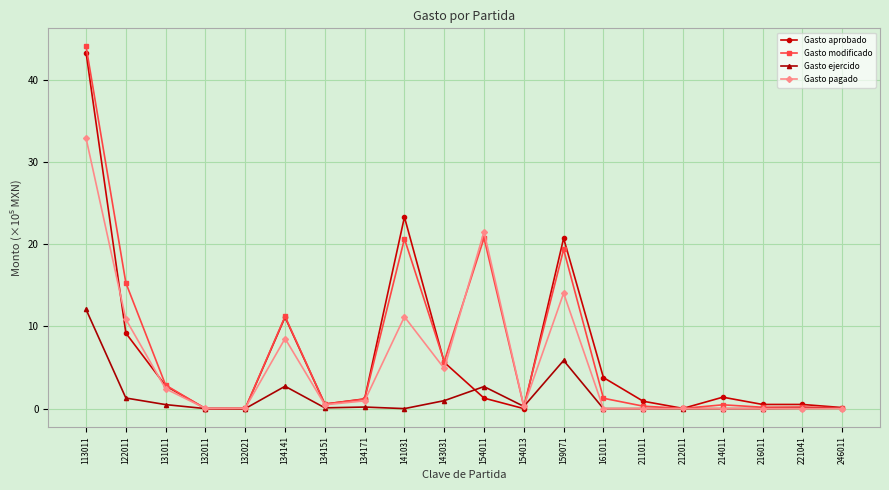

True or false: Gasto aprobado and Gasto pagado cross at least once.

True